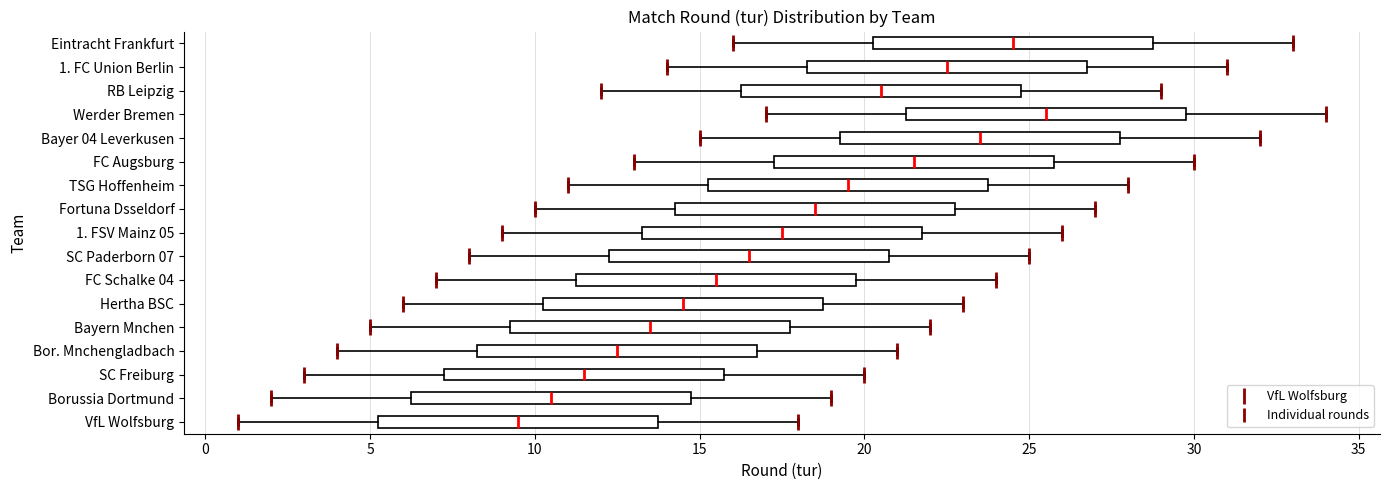

Where is the left edge of the box for SC Paderborn 07 on the x-axis? The values are not printed on the chart, so give them approximately, as read against the axis.

12.5